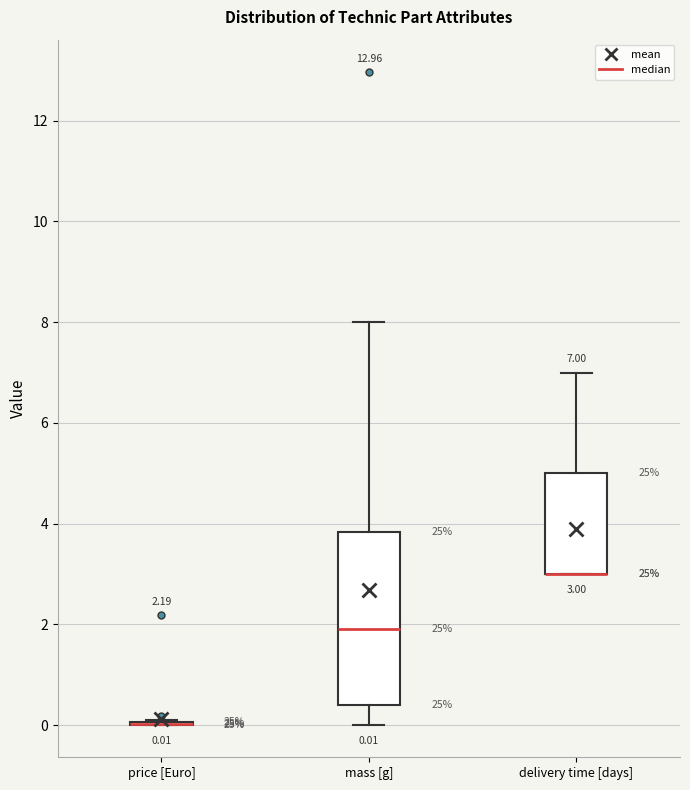

Comparing the boxes themselves (not the whiskers), which one is the tallest?

mass [g]